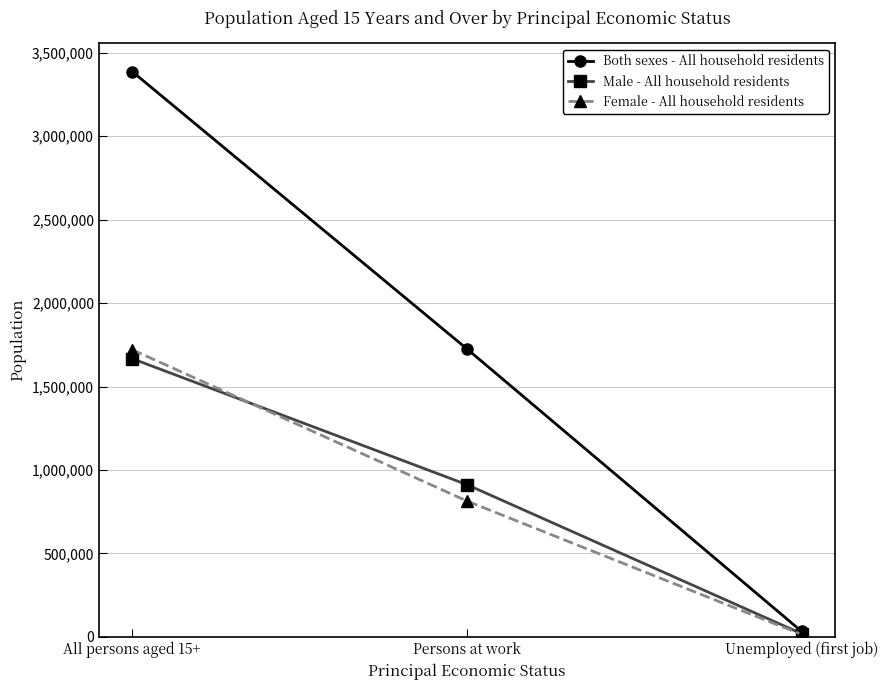

What is the label of the 3rd point from the right?

All persons aged 15+